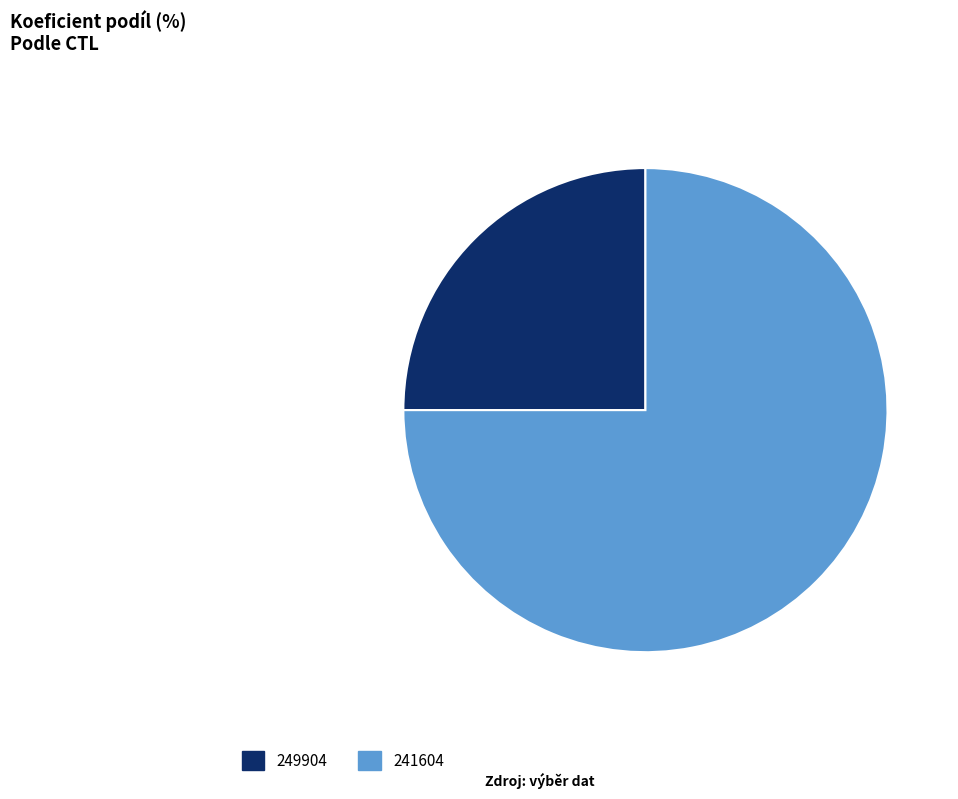

Rank the categories by value from lowest to highest.

249904, 241604